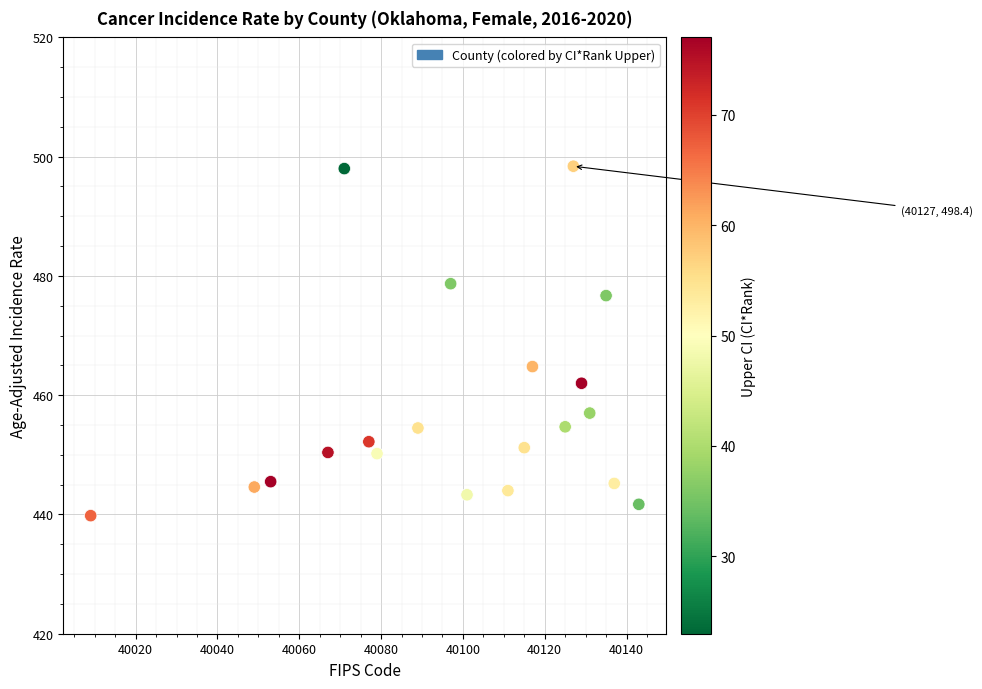

What Y value in the scatter plot is closest to 469?

464.8